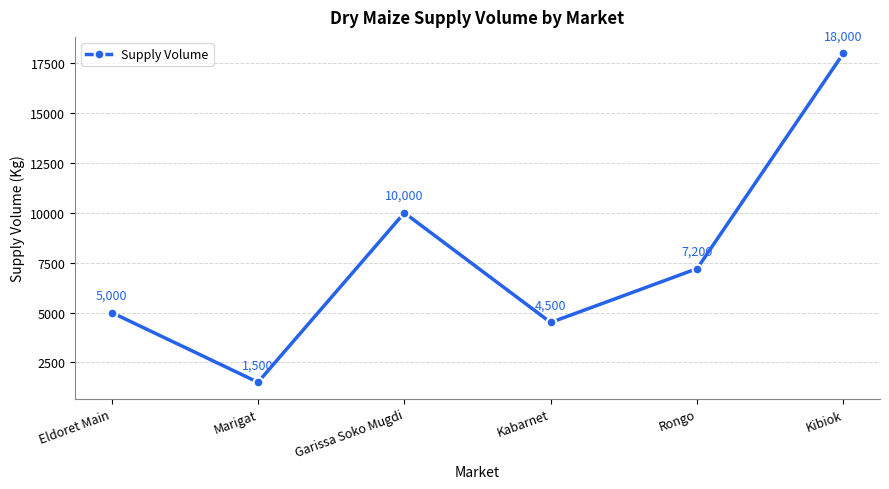

Count the number of categories in the chart.

6